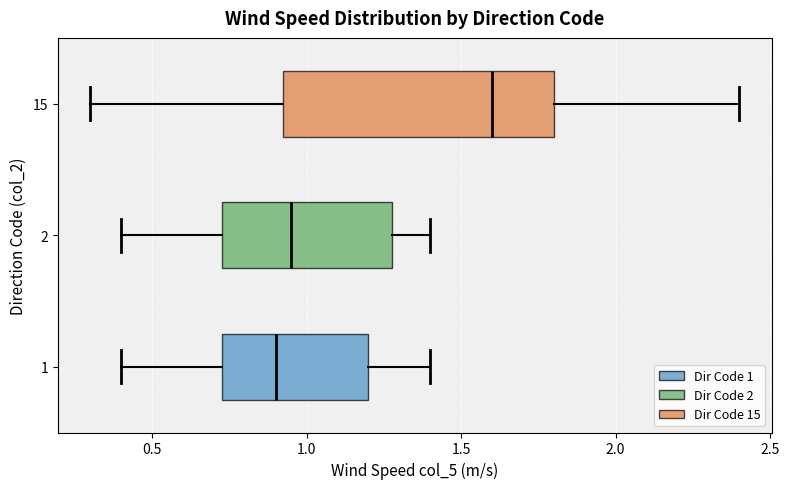

Which box is the widest, from its left edge to its right edge?

15